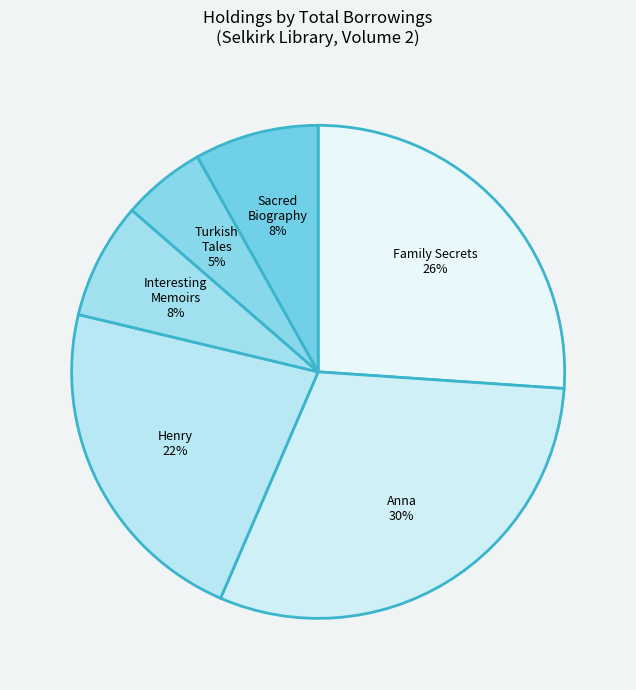

To the nearest percent, what is the average slice percentage?

17%